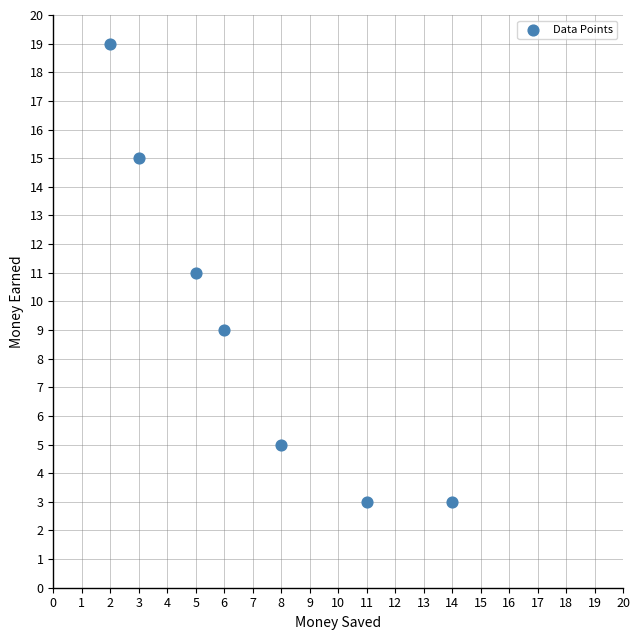

What is the average Y value?

9